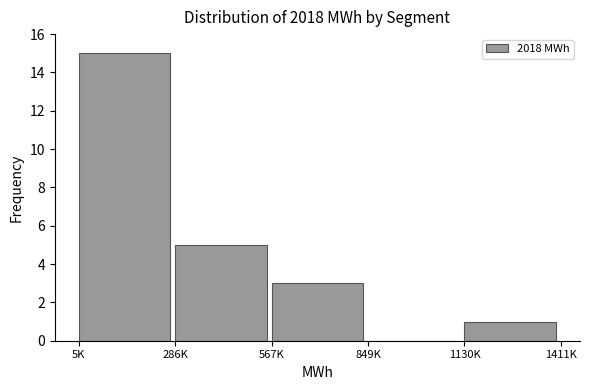

Reading right to left, list all the values displayed in this chart.

1130K=1	849K=0	567K=3	286K=5	5K=15